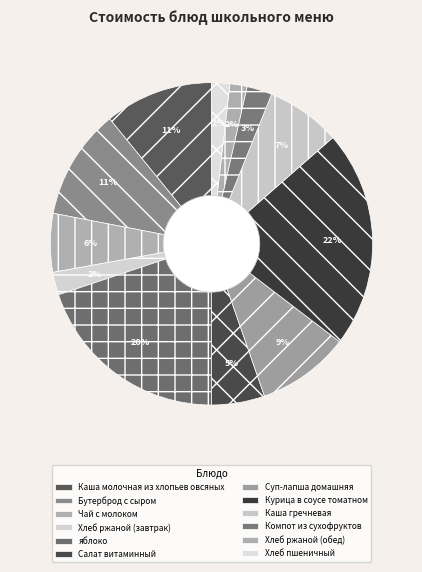

What percentage is the яблоко slice, to the nearest percent?

20%